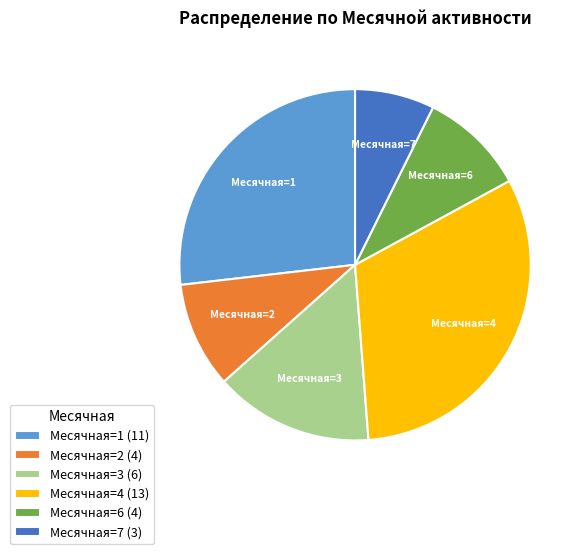

Does any single category account for the majority?

No